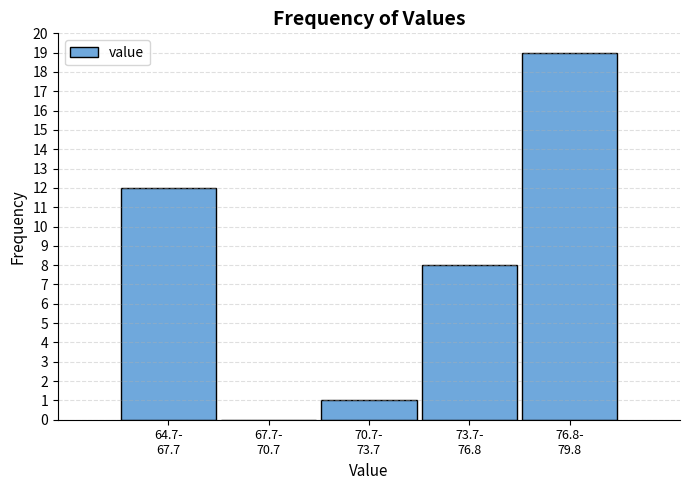

What is the sum of all values?

40